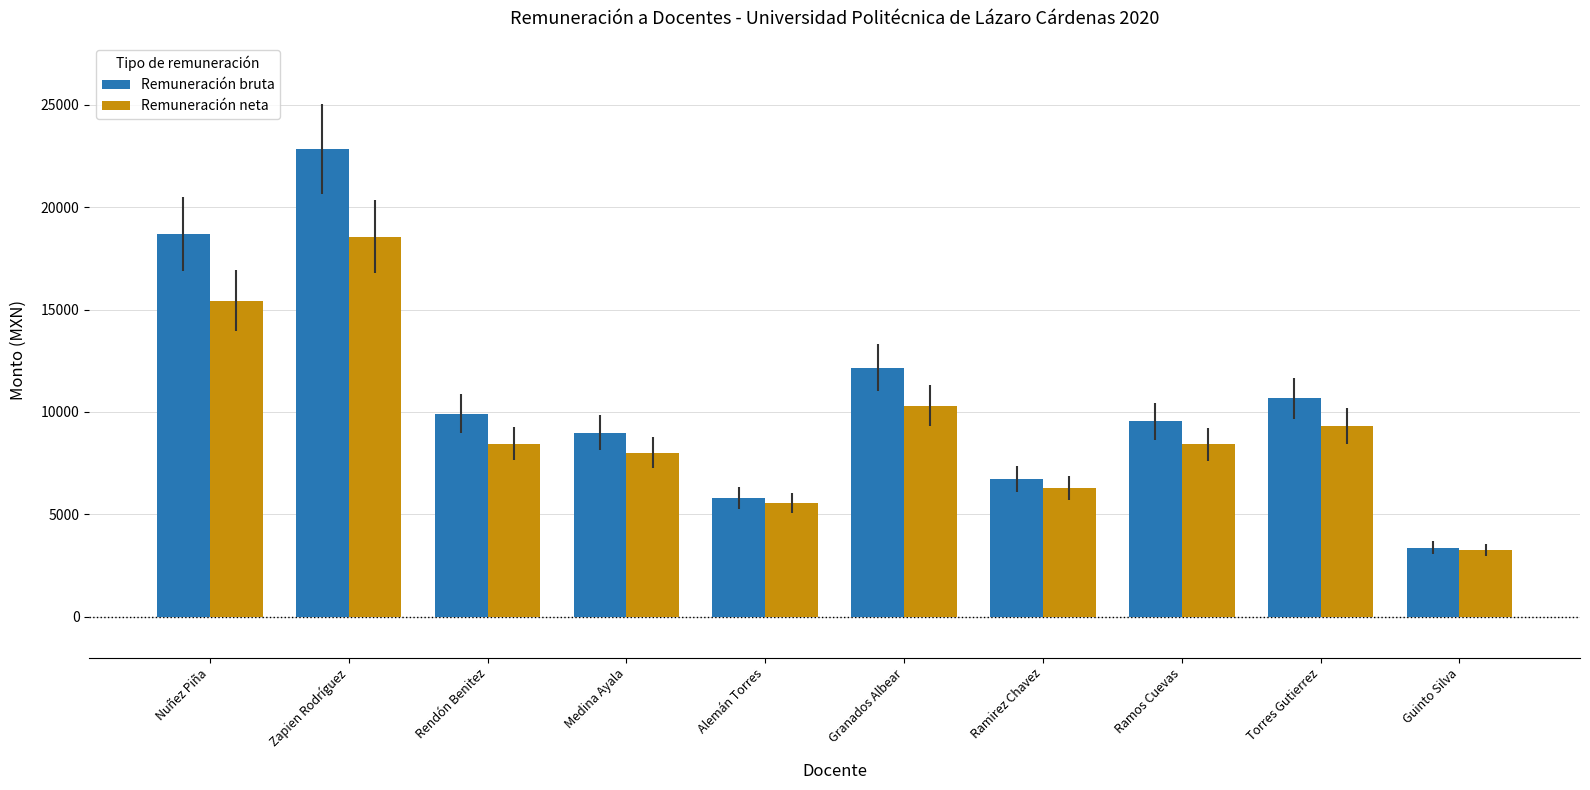

What is the average value of the Remuneración bruta series?

10870.0